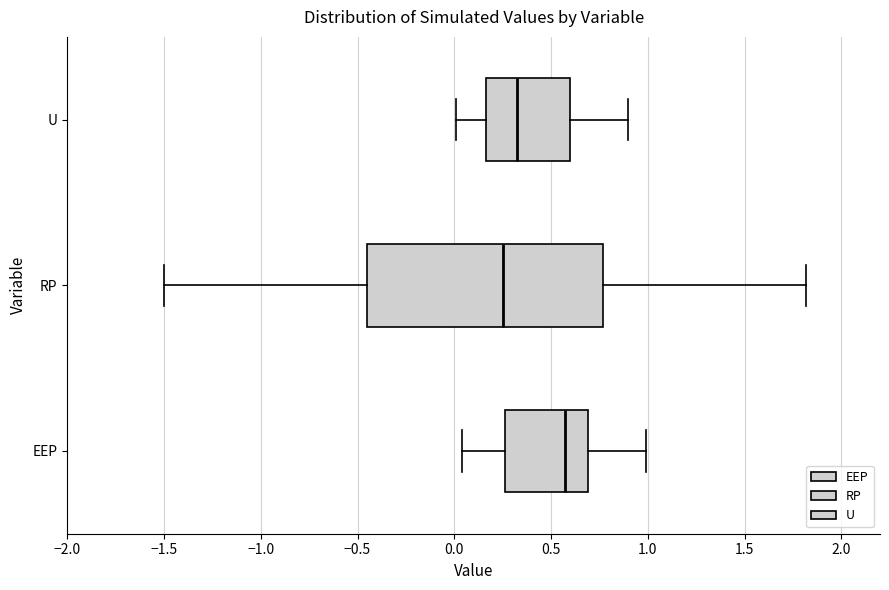

Which box's median line is the furthest to the right?

EEP